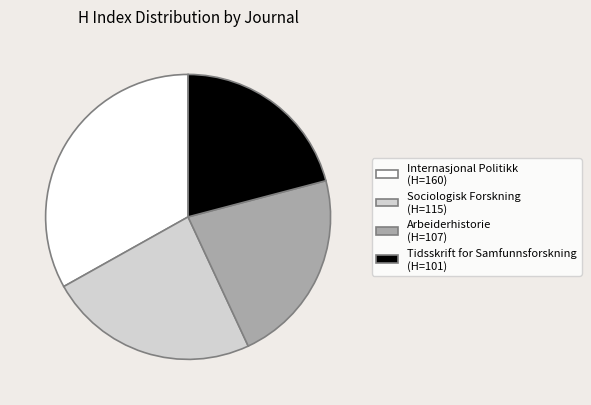

Count the number of slices in the pie.

4